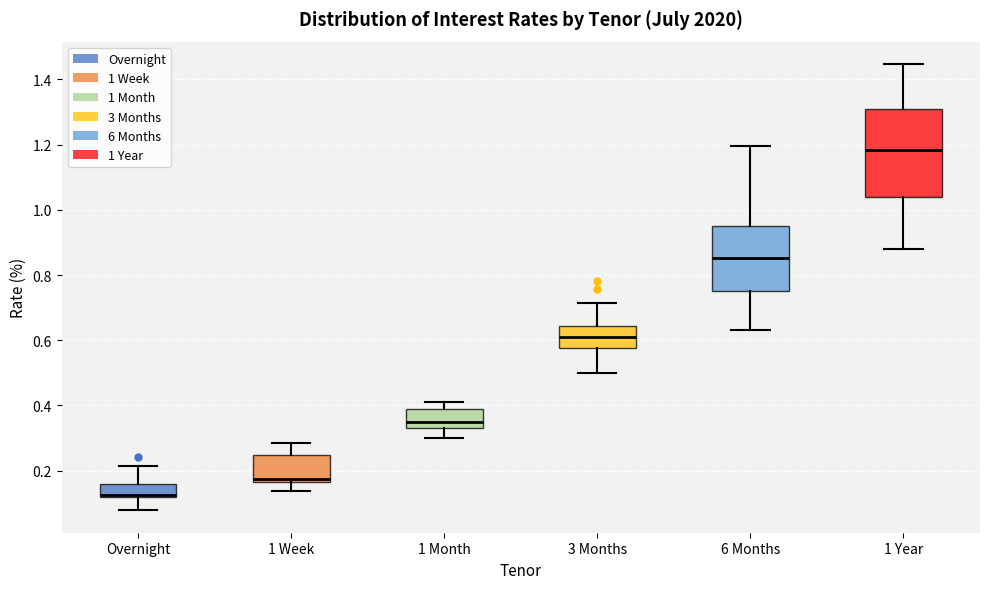

Where is the lower edge of the box for 3 Months on the y-axis? The values are not printed on the chart, so give them approximately, as read against the axis.

0.58